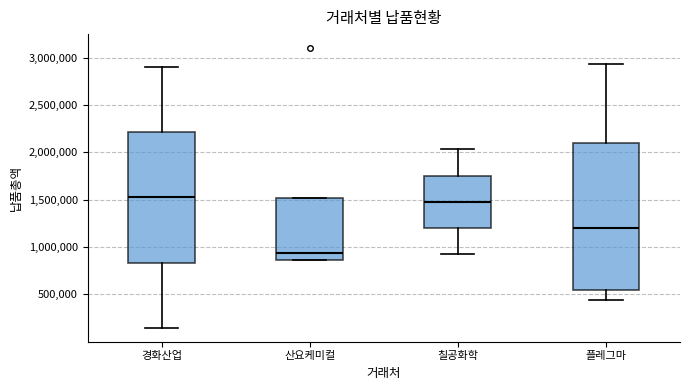

Reading left to right, transcribe this box plot: for each box, give where its median line is, the range the box spans, and where its two whiskers end, as read against the y-axis. The values are not printed on the chart, so give them approximately, as read against the axis.

경화산업: median 1500000, box 850000 to 2200000, whiskers 150000 to 2900000
산요케미컬: median 950000, box 850000 to 1500000, whiskers 850000 to 1500000
칠공화학: median 1500000, box 1200000 to 1750000, whiskers 950000 to 2050000
플레그마: median 1200000, box 550000 to 2100000, whiskers 450000 to 2950000